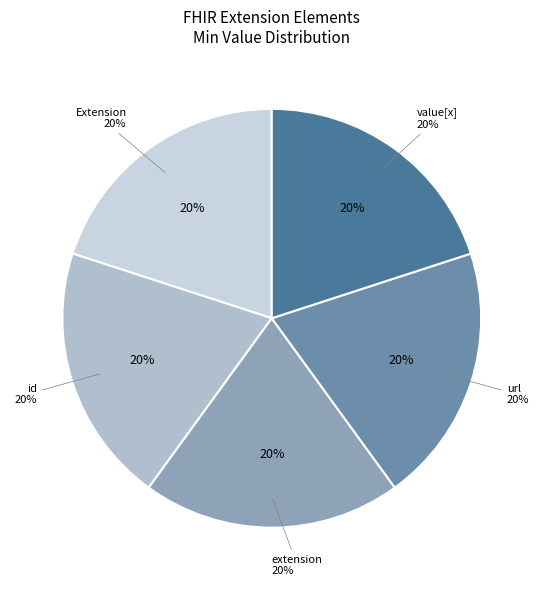

Which category has the smallest portion of the pie?

Extension